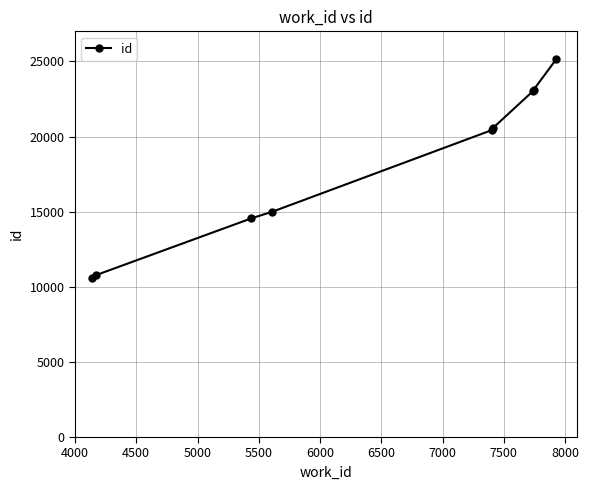

What is the minimum value shown in the chart?

10616